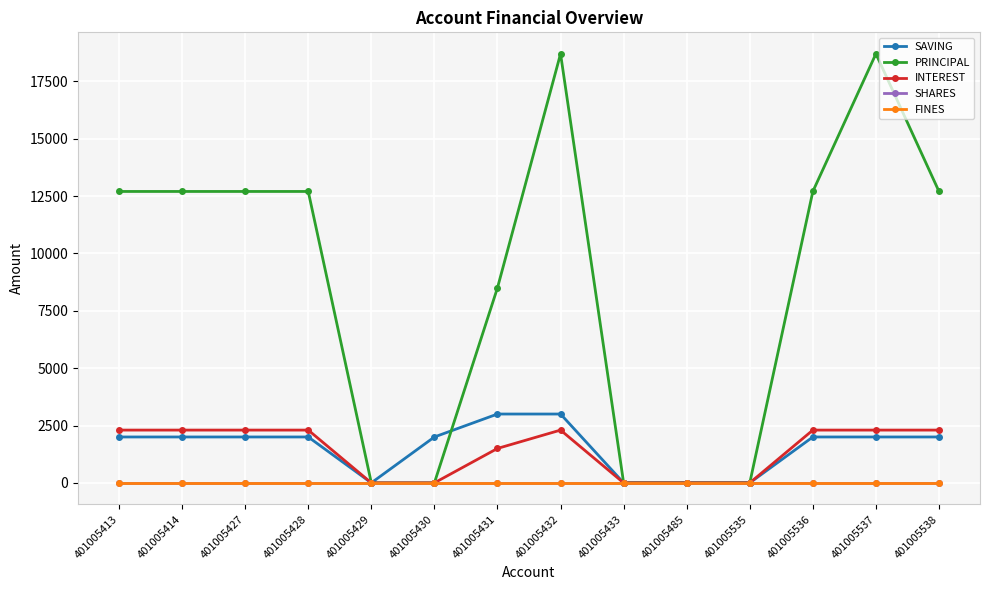

Does the chart have visible grid lines?

Yes